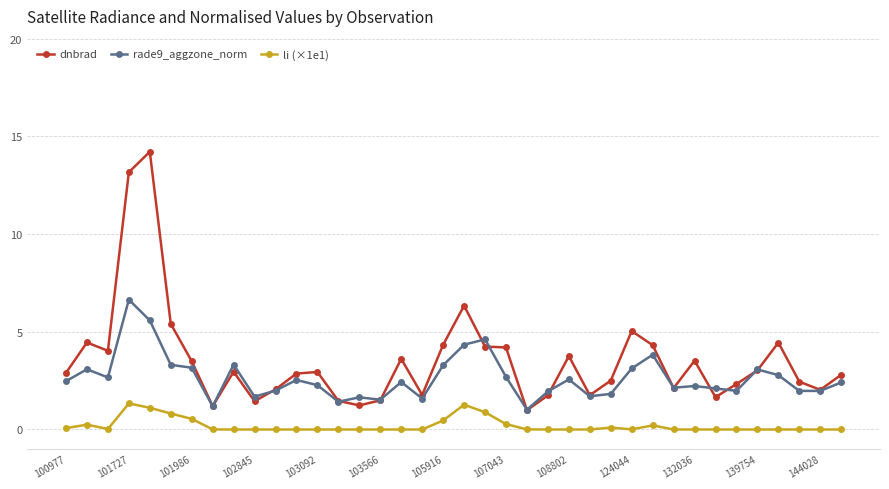

Rank the series by their maximum value, from lowest to highest.

li (×1e1), rade9_aggzone_norm, dnbrad